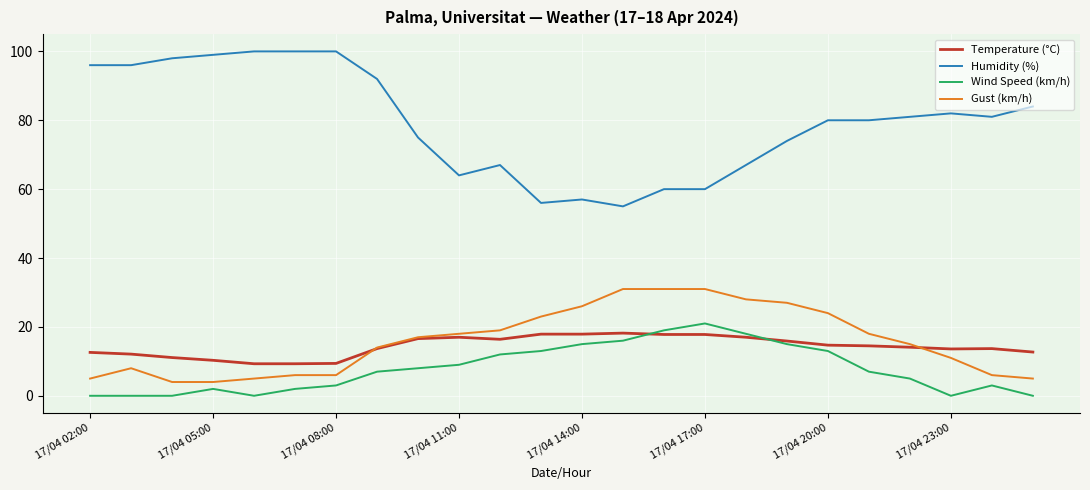

What is the sum of all Temperature (°C) values?

343.6